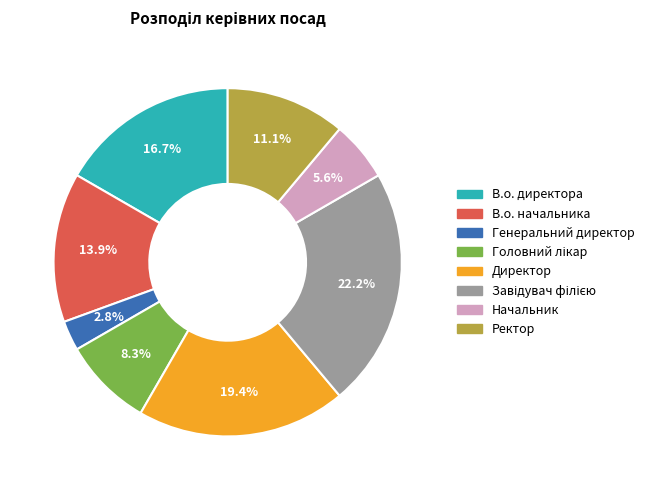

To the nearest percent, what is the difference between the largest and smallest slice percentages?

19%